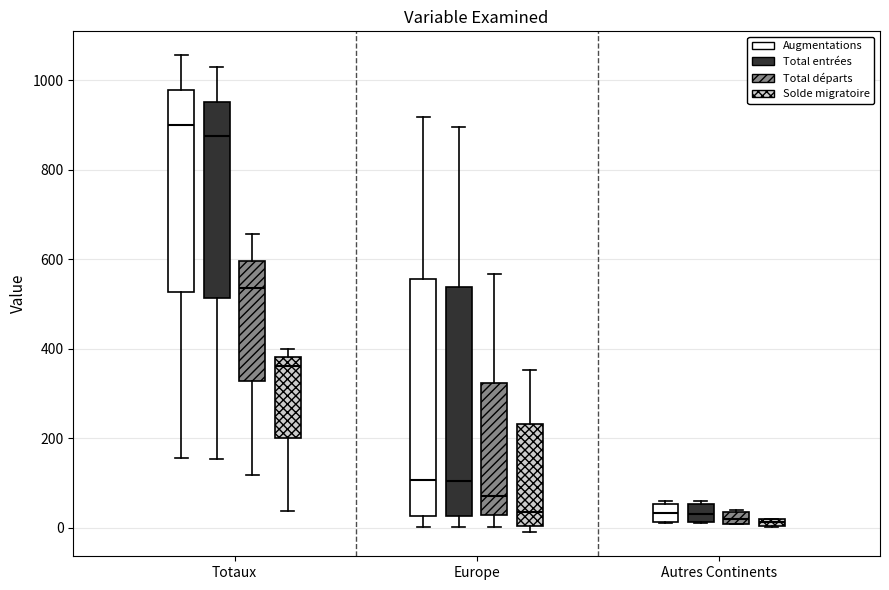

Where does the lower whisker of the box for Totaux (Total entrées) end on the y-axis? The values are not printed on the chart, so give them approximately, as read against the axis.

160